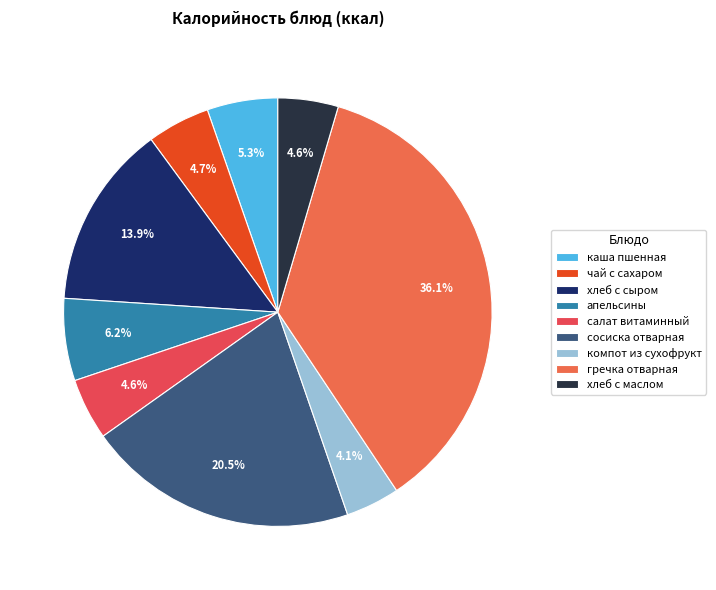

To the nearest percent, what percentage of the pie is апельсины?

6%